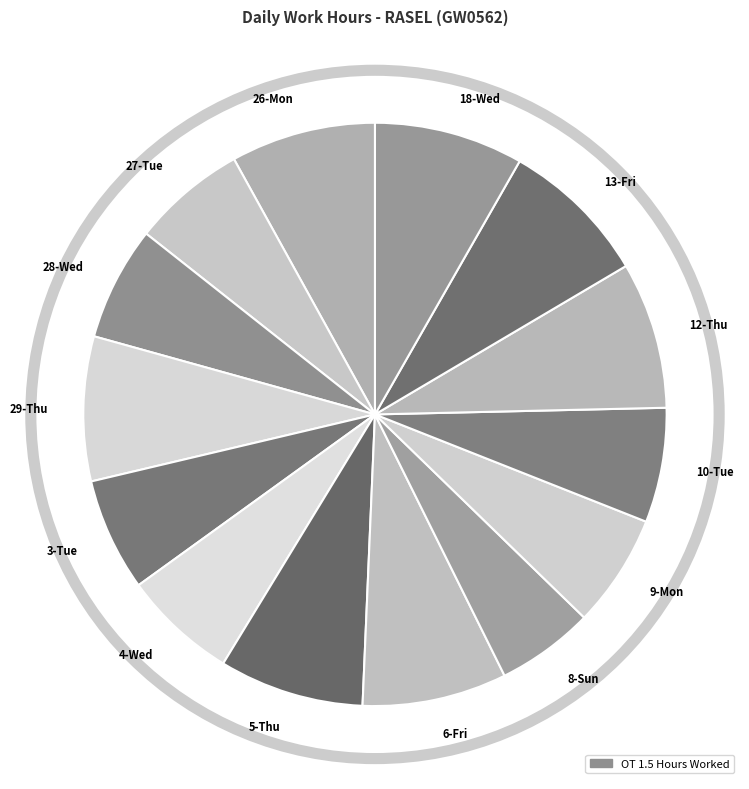

True or false: 9-Mon accounts for 1% of the total.

False